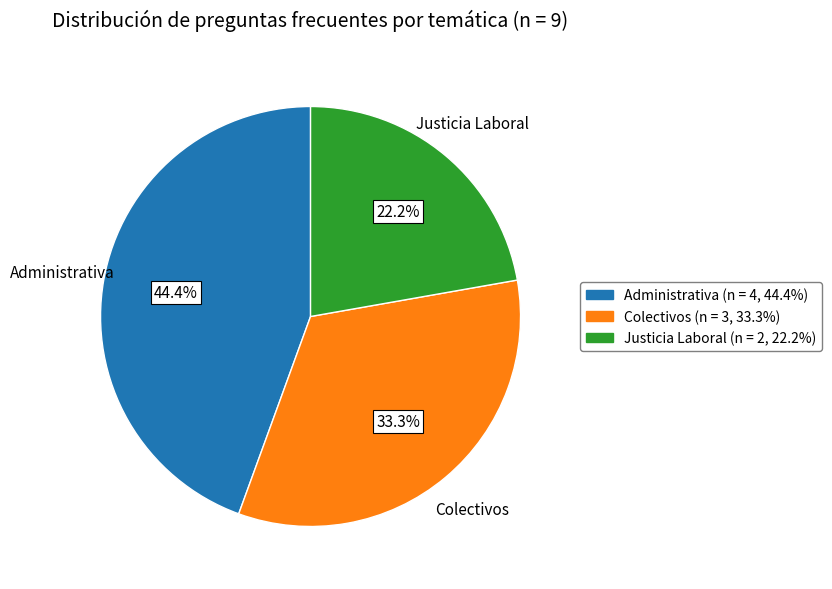

True or false: Colectivos accounts for 23% of the total.

False